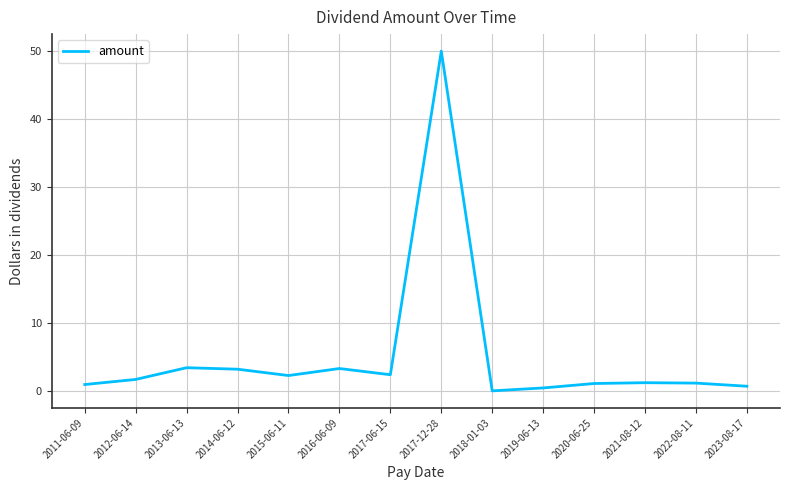

What is the sum of the values at 2016-06-09 and 2014-06-12?

6.6